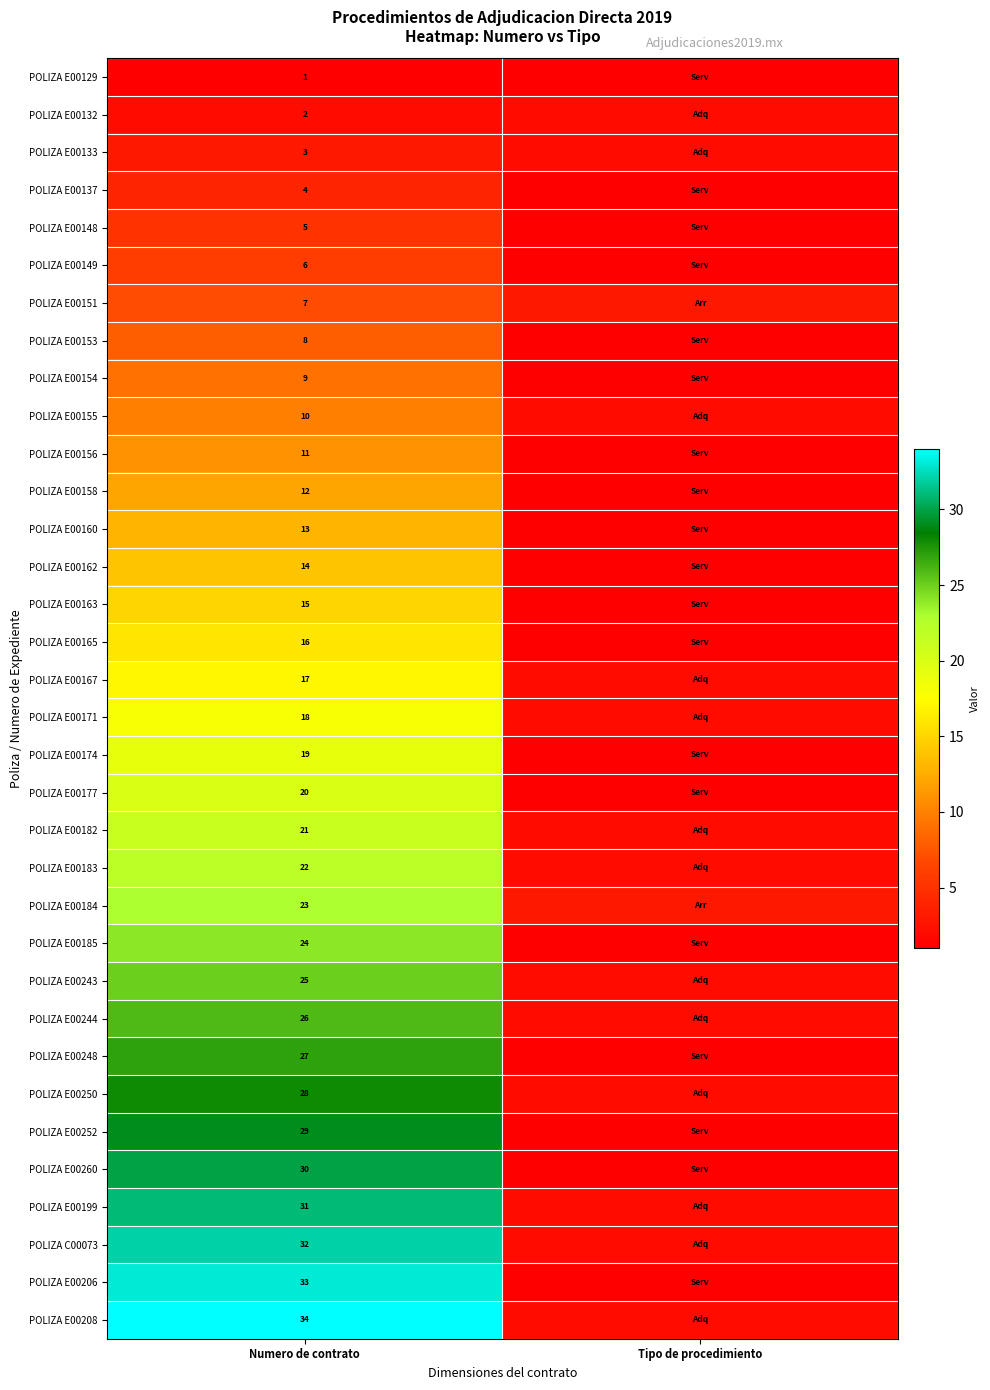

At which category is the sum across all series the highest?

Numero de contrato